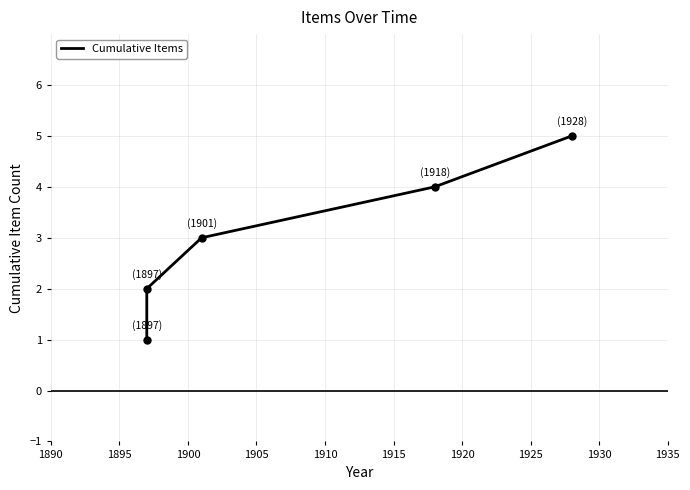

True or false: there are more than 2 points higher than both neighbors.

False